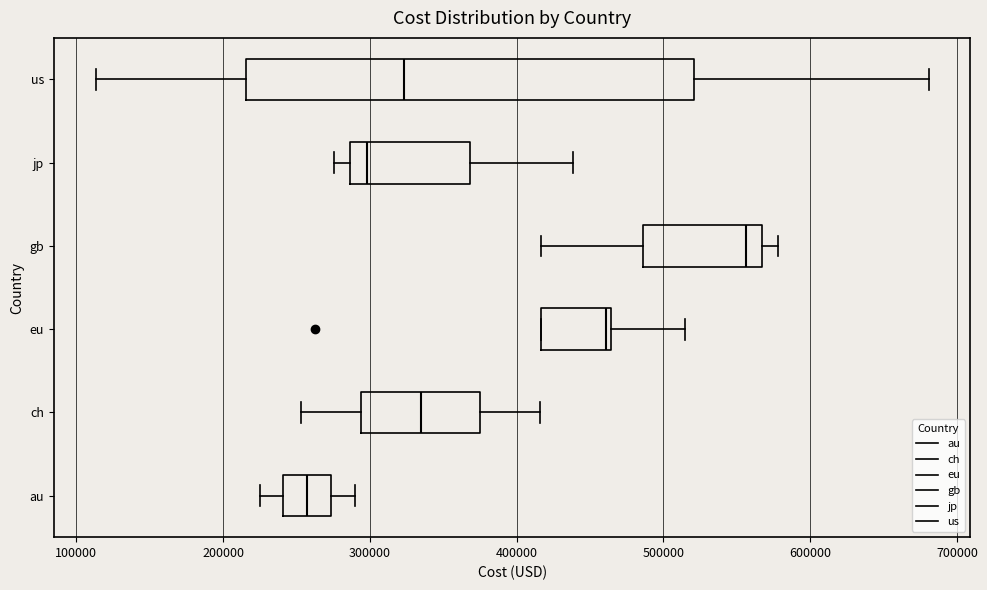

Which box has the furthest to the right median line?

gb